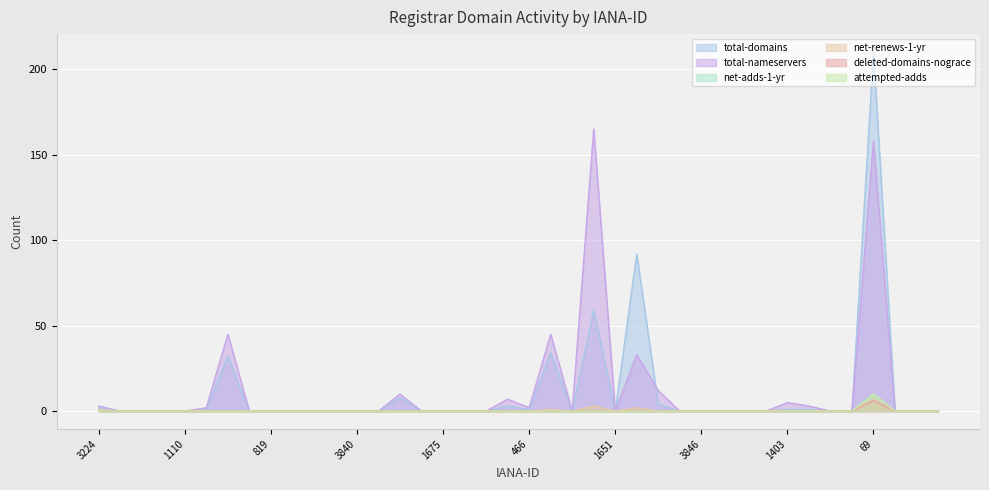

At how many categories does at least one series exceed 166?

1